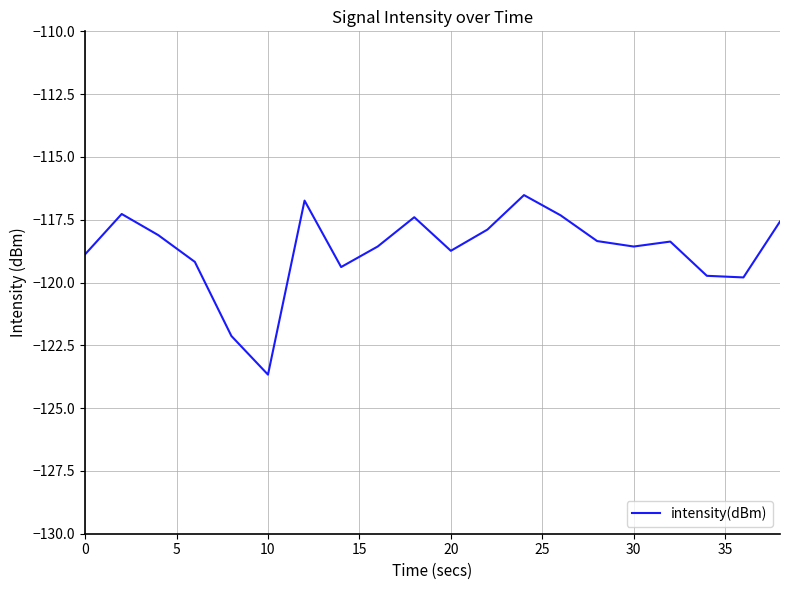

What is the smallest value displayed?

-123.7